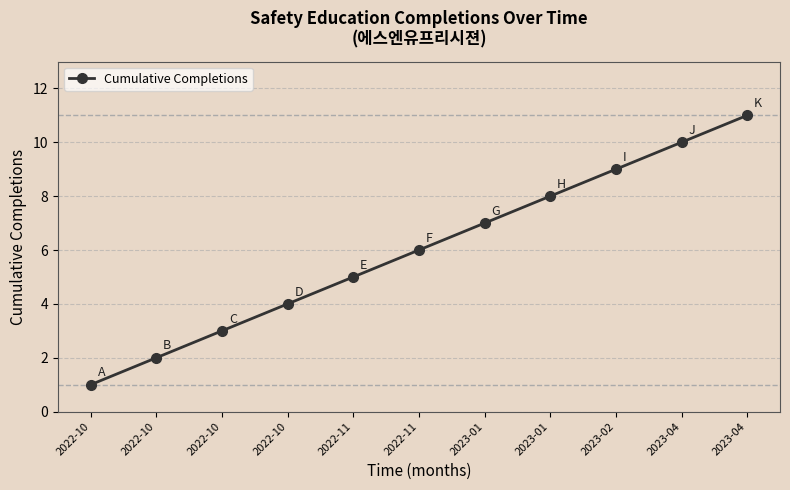

How many data points does each series have?

11